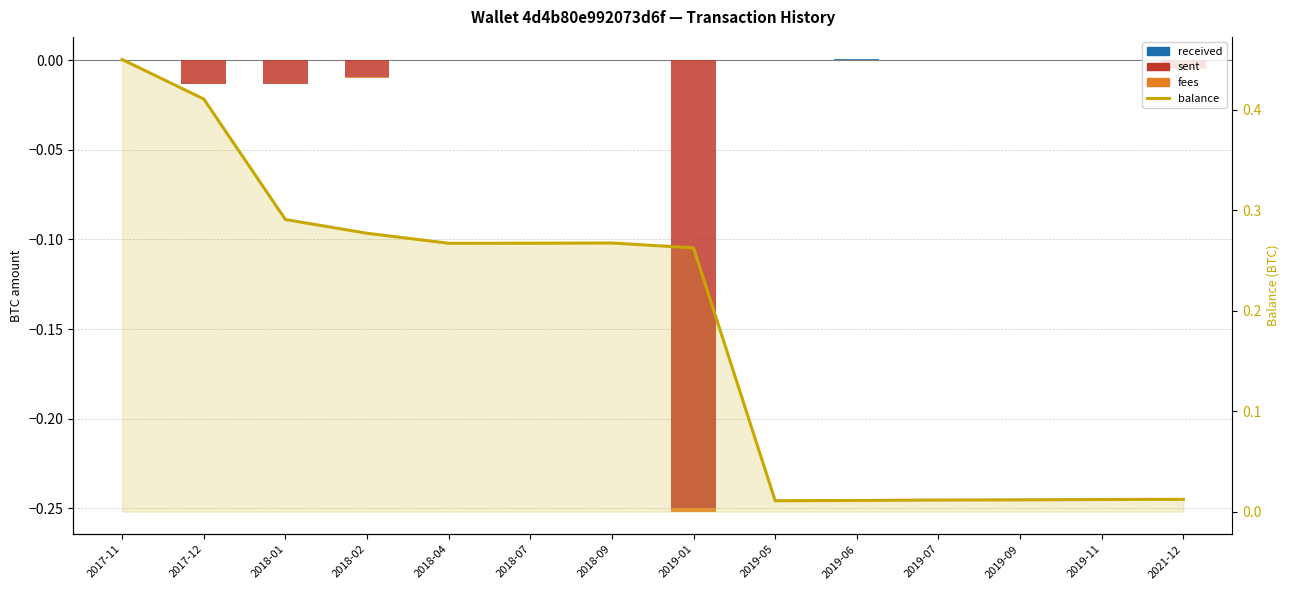

Is the value of fees at 2019-06 greater than the value of received at 2017-11?

No